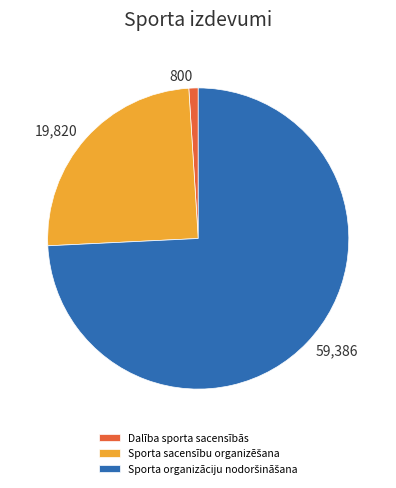

Does any single category account for the majority?

Yes